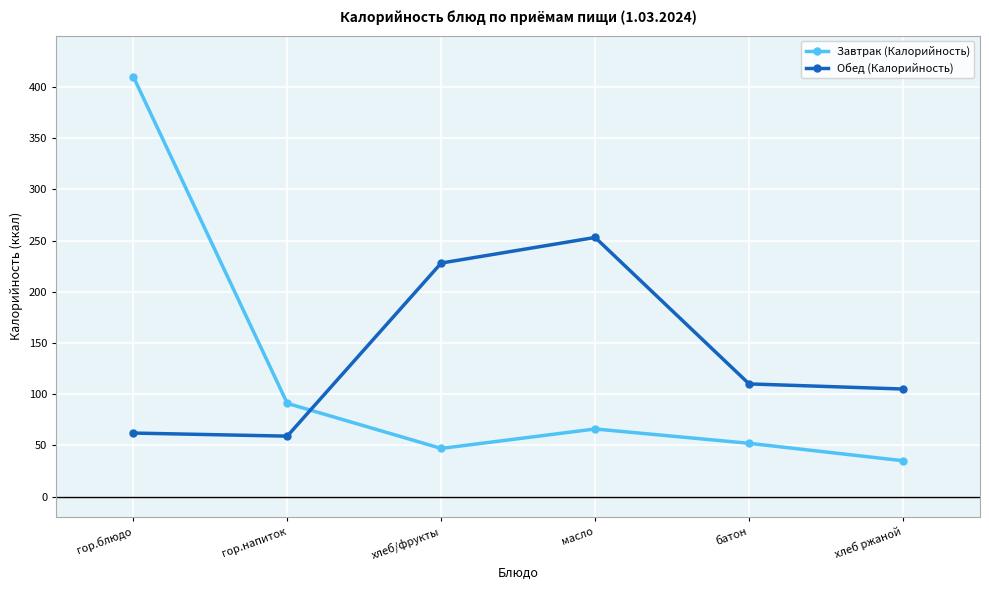

At which category is the sum across all series the highest?

гор.блюдо